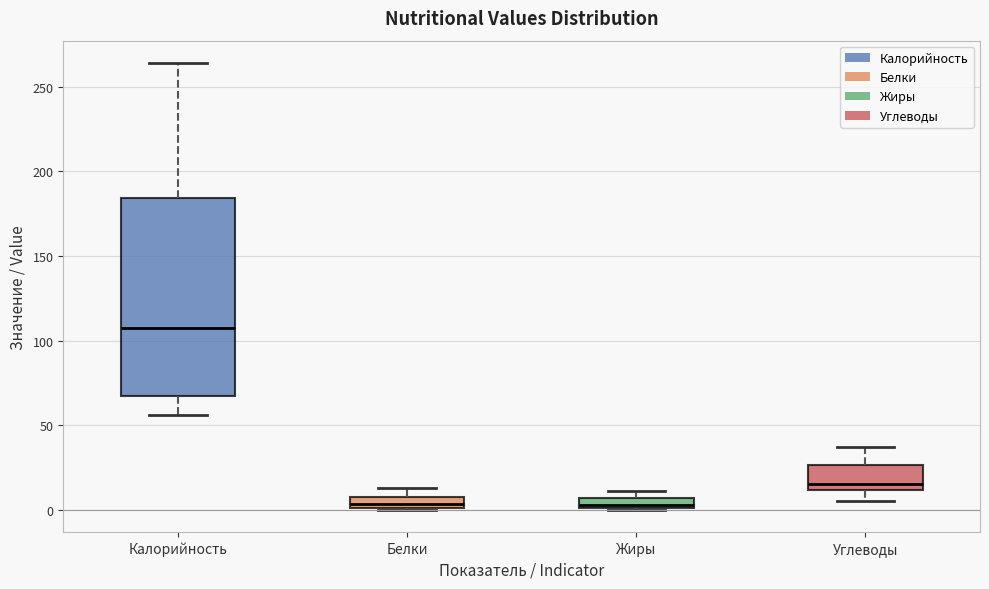

Which box has the highest median line?

Калорийность